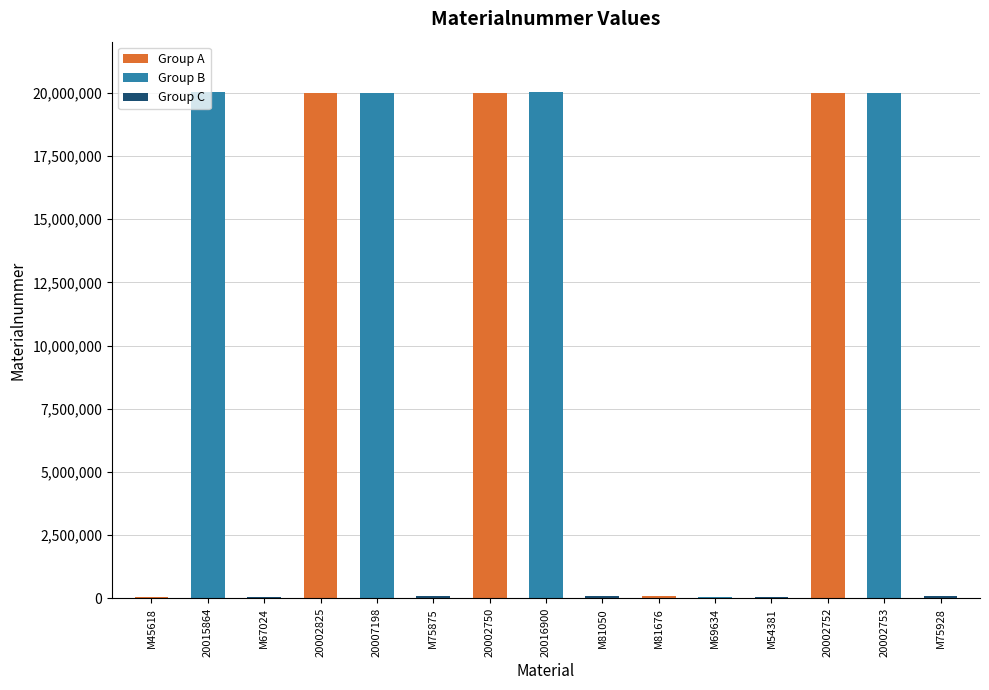

What is the sum of all values?

140602228